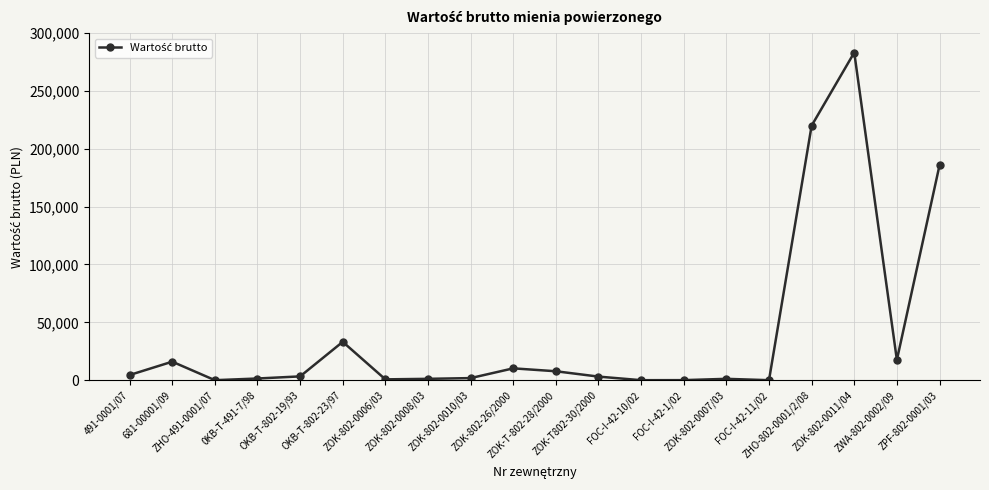

What is the label of the 3rd point from the right?

ZOK-802-0011/04